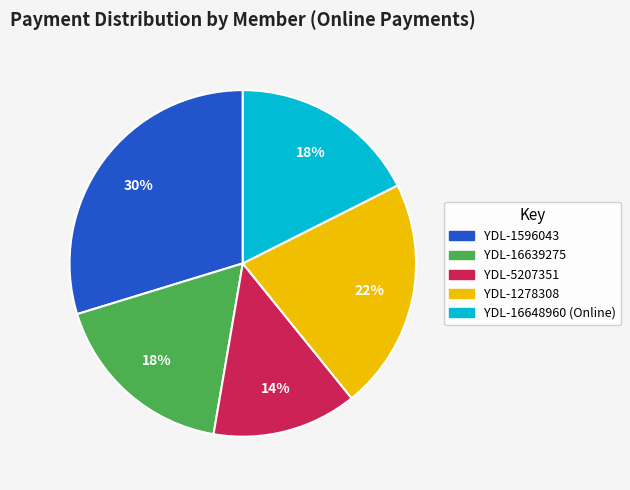

To the nearest percent, what is the average slice percentage?

20%